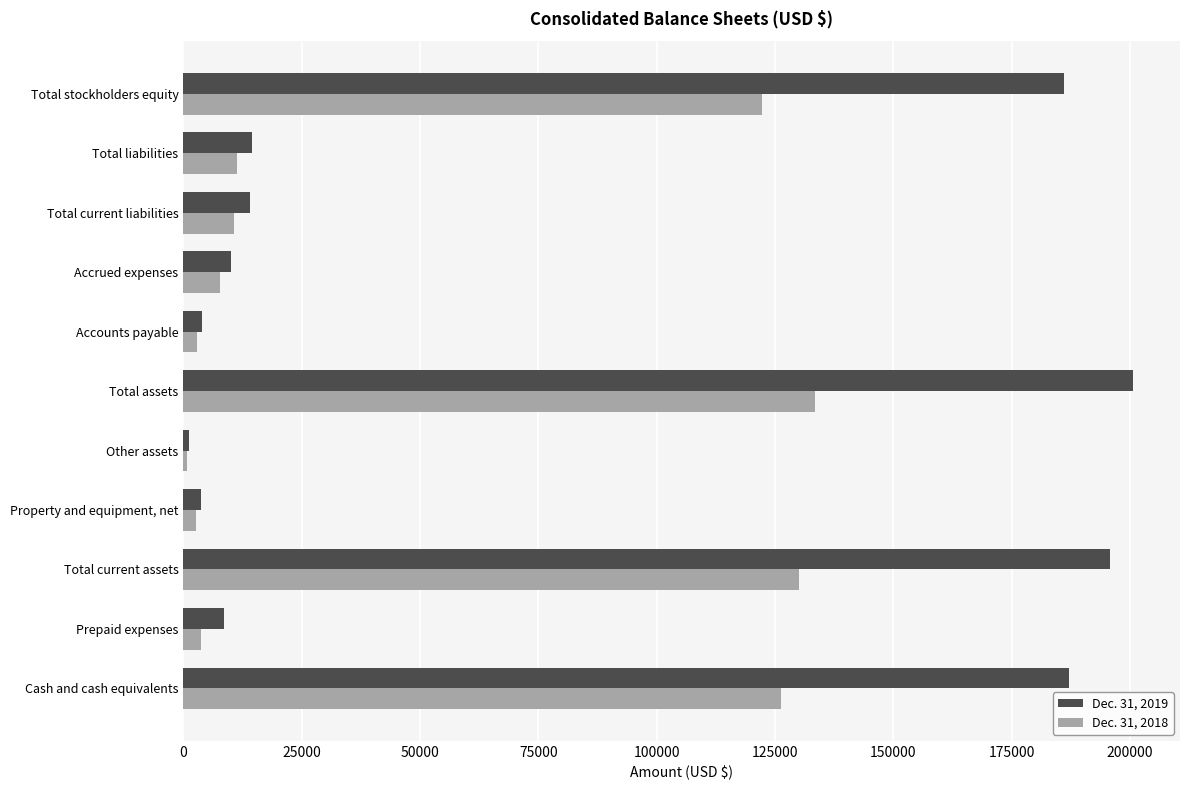

Which label corresponds to the largest value in the chart?

Total assets